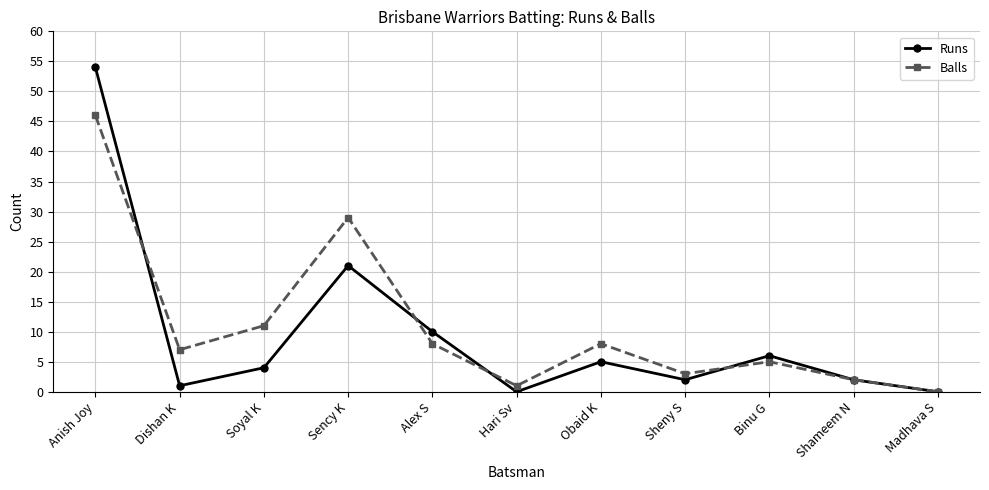

Reading left to right, transcribe all the data shown in this chart.

Runs: Anish Joy=54	Dishan K=1	Soyal K=4	Sency K=21	Alex S=10	Hari Sv=0	Obaid K=5	Sheny S=2	Binu G=6	Shameem N=2	Madhava S=0
Balls: Anish Joy=46	Dishan K=7	Soyal K=11	Sency K=29	Alex S=8	Hari Sv=1	Obaid K=8	Sheny S=3	Binu G=5	Shameem N=2	Madhava S=0